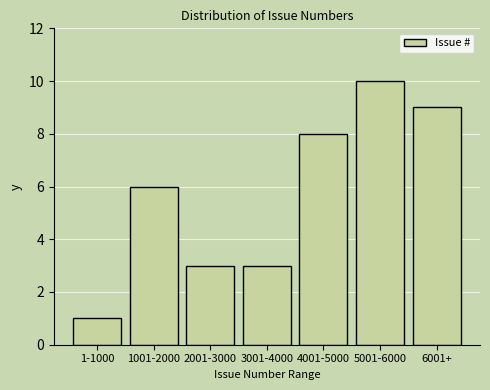

Reading left to right, transcribe all the data shown in this chart.

1	6	3	3	8	10	9